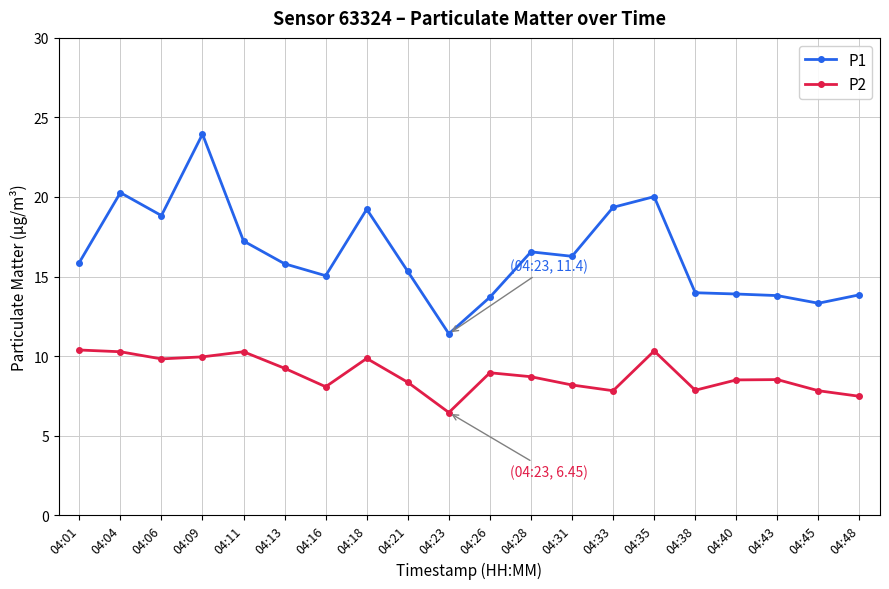

List the series in order of their overall mean, lowest first.

P2, P1